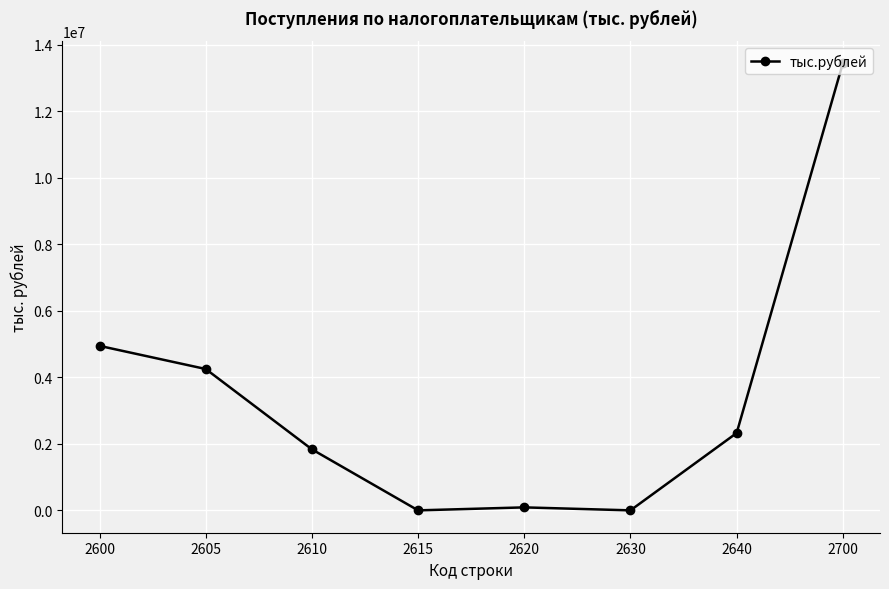

At which category does the data reach its first local peak?

2620